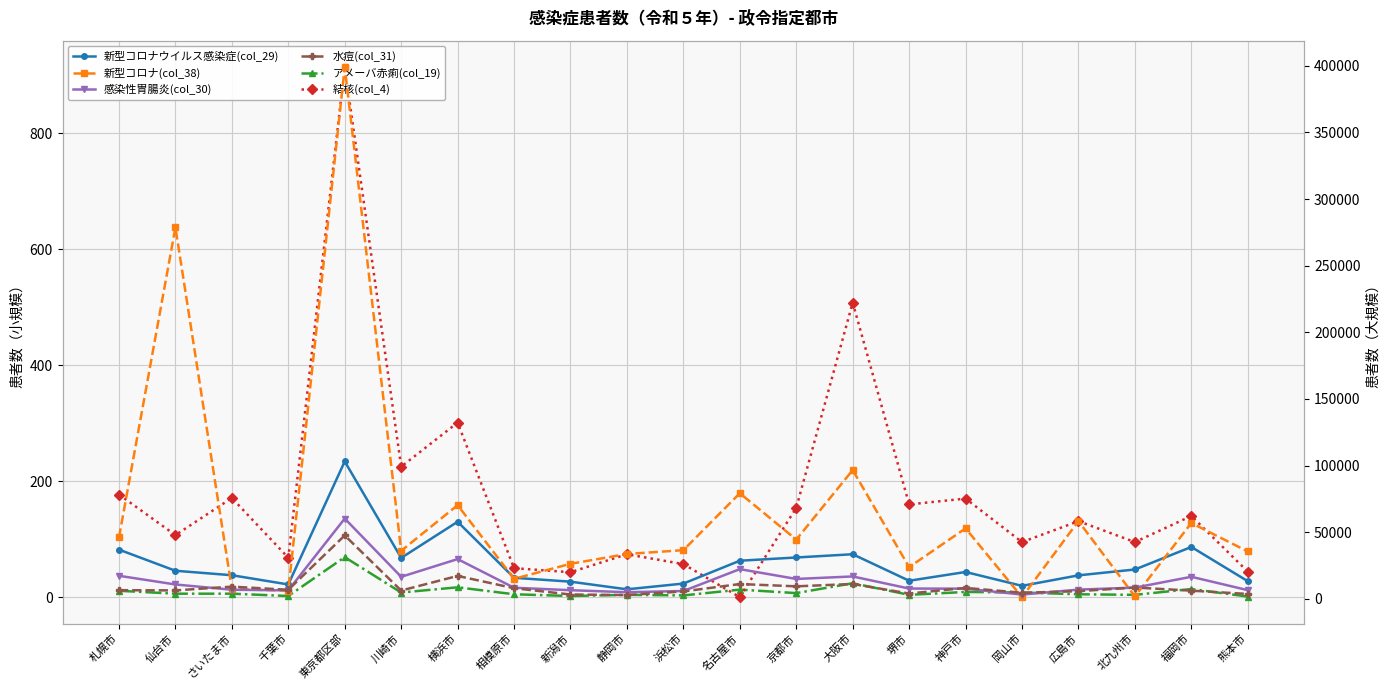

Rank the categories by 結核(col_4) value from highest to lowest.

東京都区部, 大阪市, 横浜市, 川崎市, 札幌市, さいたま市, 神戸市, 堺市, 京都市, 福岡市, 広島市, 仙台市, 岡山市, 北九州市, 静岡市, 千葉市, 浜松市, 相模原市, 熊本市, 新潟市, 名古屋市